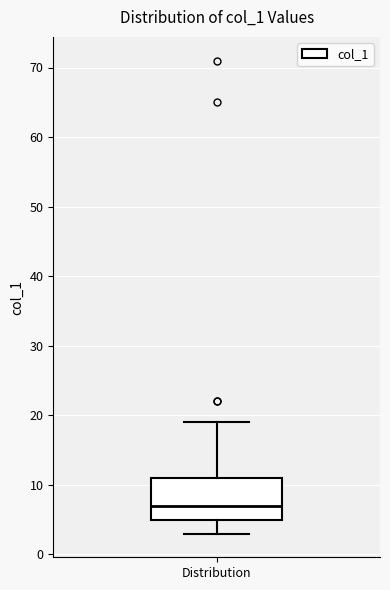

Transcribe this box plot: give where the median line is, the range the box spans, and where the two whiskers end, as read against the y-axis. The values are not printed on the chart, so give them approximately, as read against the axis.

median 7, box 5 to 11, whiskers 3 to 19